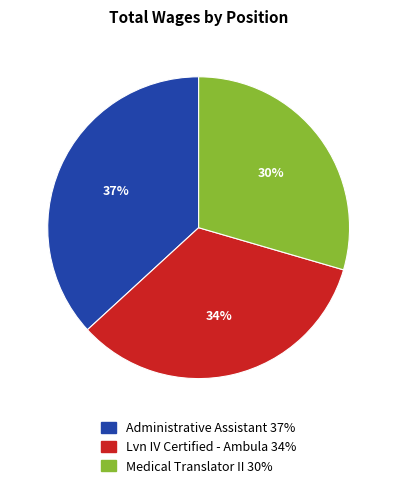

What is the ratio of the value at Medical Translator II to the value at Lvn IV Certified - Ambula?

0.9